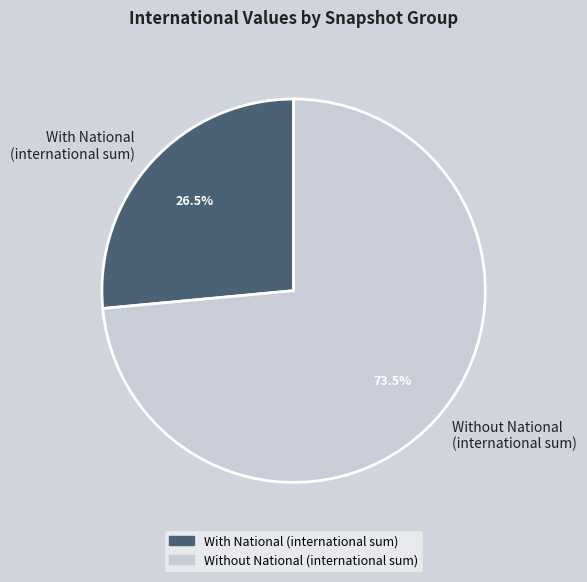

To the nearest percent, what is the difference between the largest and smallest slice percentages?

47%